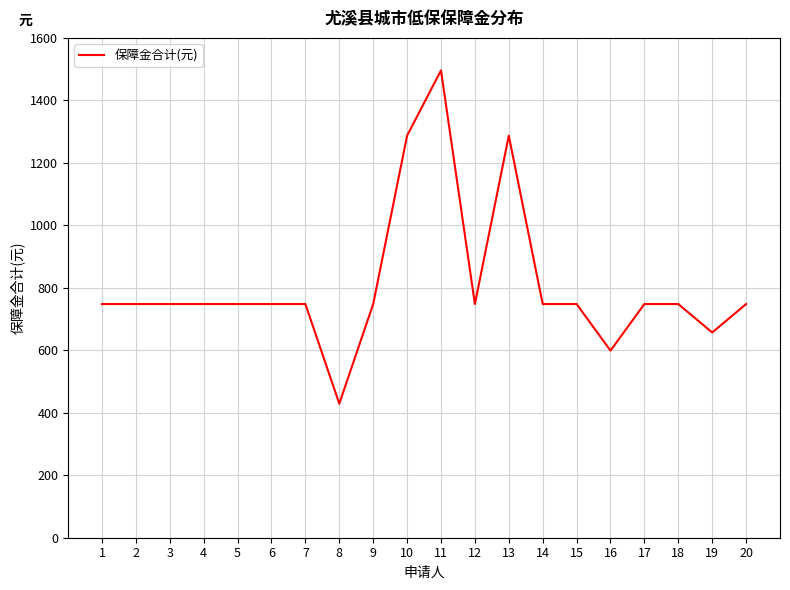

What is the difference between the maximum and minimum values?

1067